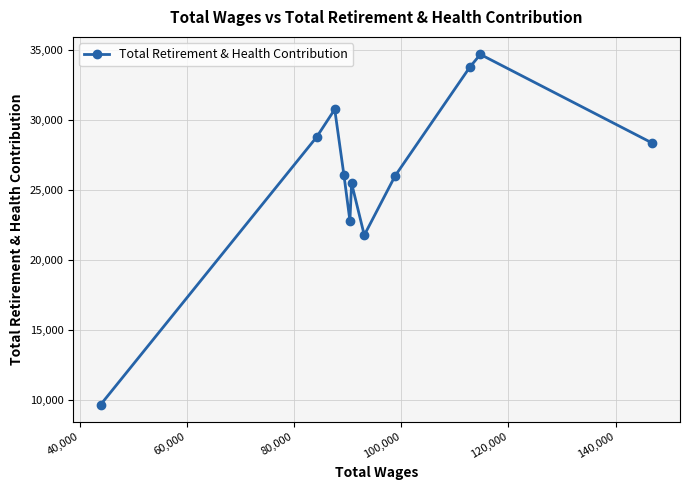

What is the value of the 8th point from the left?

25986